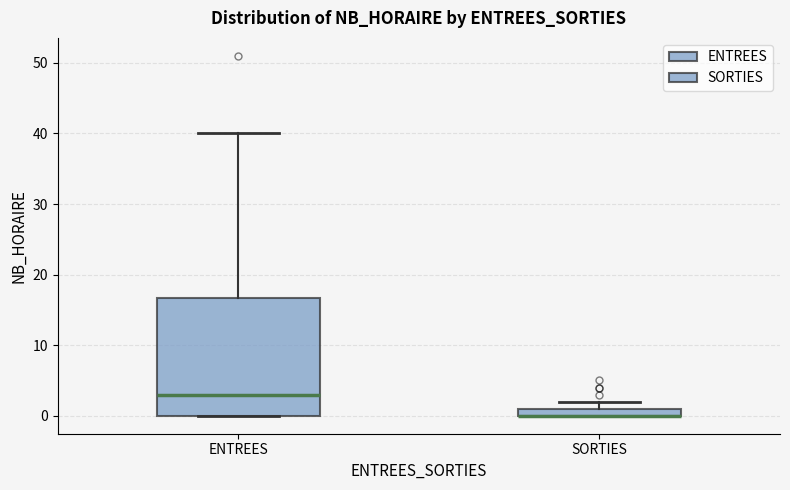

Where is the lower edge of the box for SORTIES on the y-axis? The values are not printed on the chart, so give them approximately, as read against the axis.

0